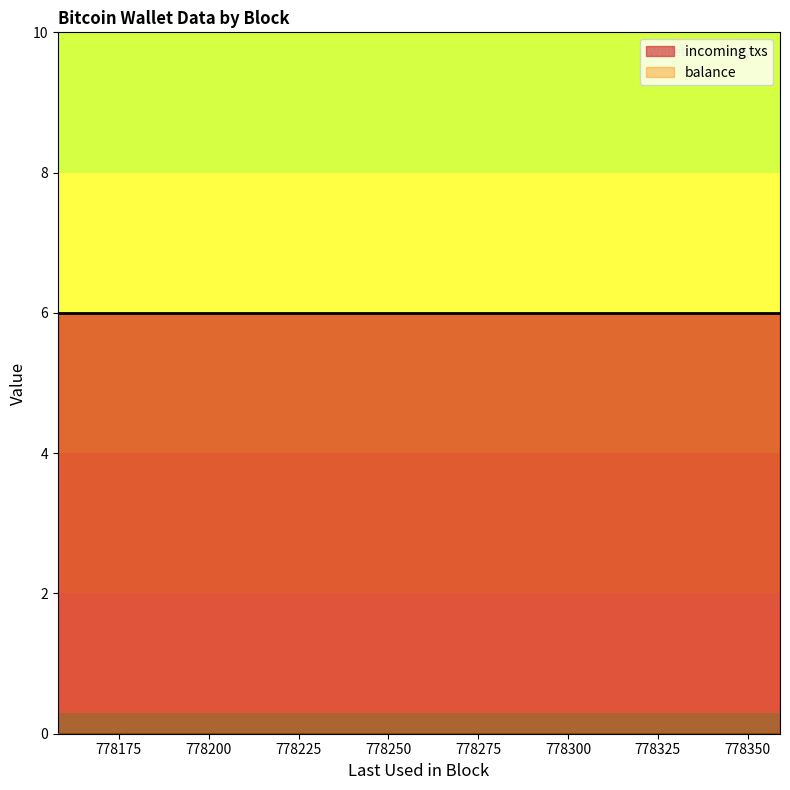

Reading right to left, what are all the values shown in this chart?

incoming txs: 778158=6	778167=6	778170=6	778180=6	778206=6	778212=6	778223=6	778228=6	778229=6	778232=6	778237=6	778259=6	778262=6	778274=6	778308=6	778311=6	778328=6	778337=6	778355=6	778359=6
balance: 778158=0	778167=0	778170=0	778180=0	778206=0	778212=0	778223=0	778228=0	778229=0	778232=0	778237=0	778259=0	778262=0	778274=0	778308=0	778311=0	778328=0	778337=0	778355=0	778359=0